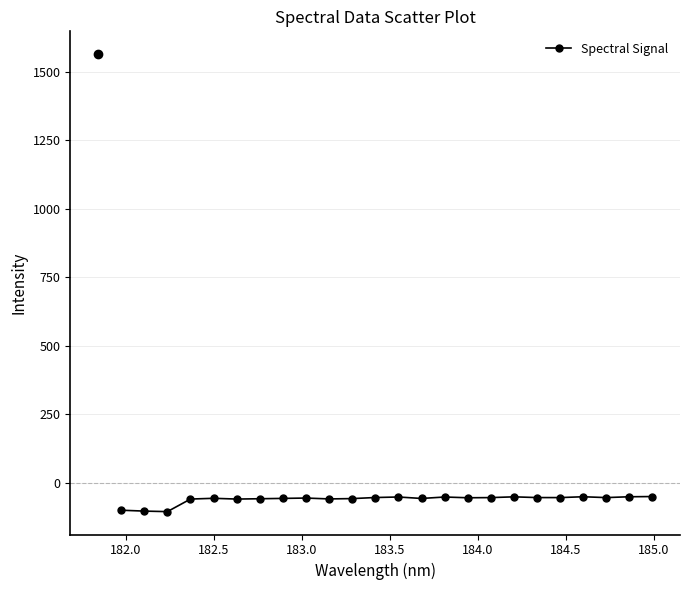

What is the value of the 20th point from the left?

-54.1